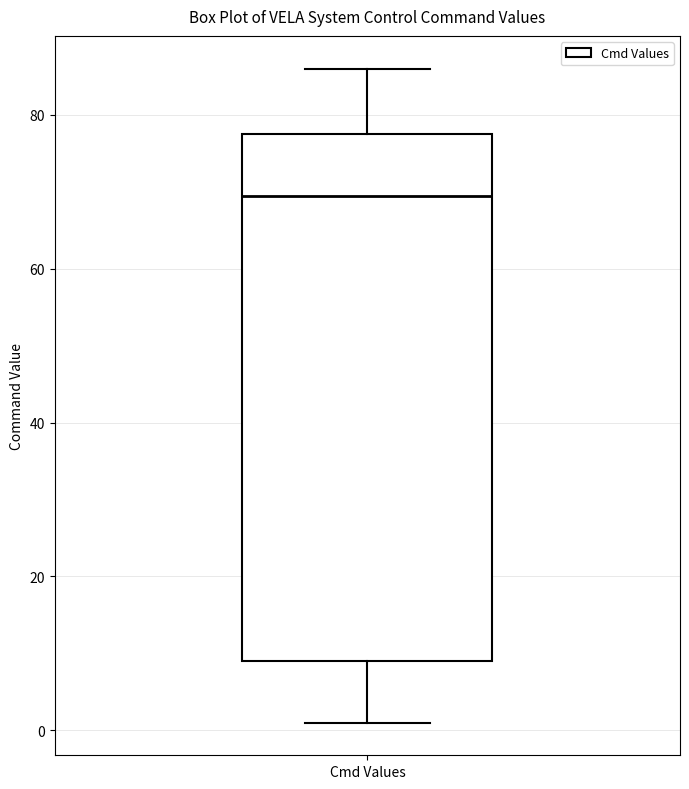

Transcribe this box plot: give where the median line is, the range the box spans, and where the two whiskers end, as read against the y-axis. The values are not printed on the chart, so give them approximately, as read against the axis.

median 70, box 10 to 78, whiskers 2 to 86